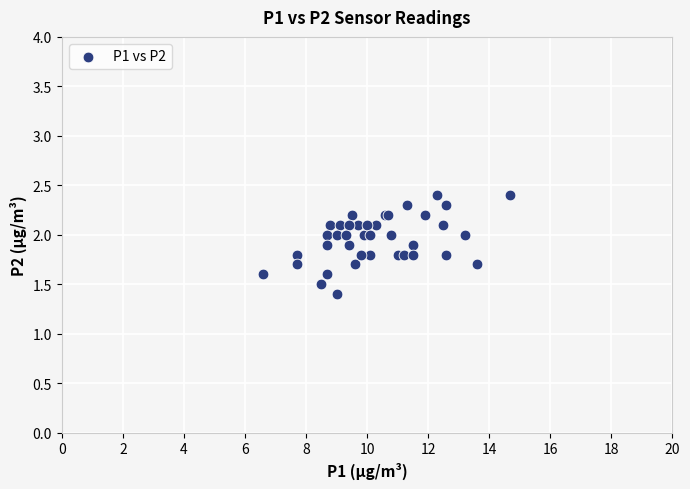

What Y value in the scatter plot is closest to 1?

1.4